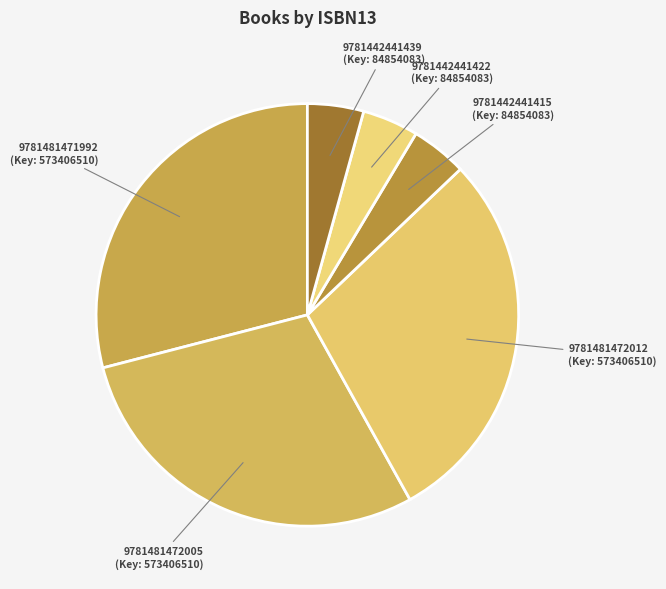

Combined, do 9781481471992 and 9781481472005 account for over 50%?

Yes